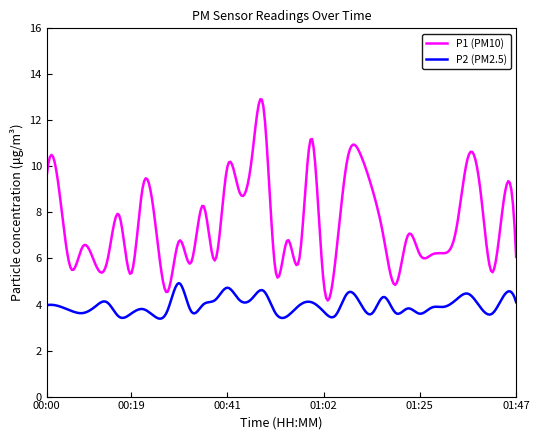

List the series in order of their overall mean, lowest first.

P2 (PM2.5), P1 (PM10)